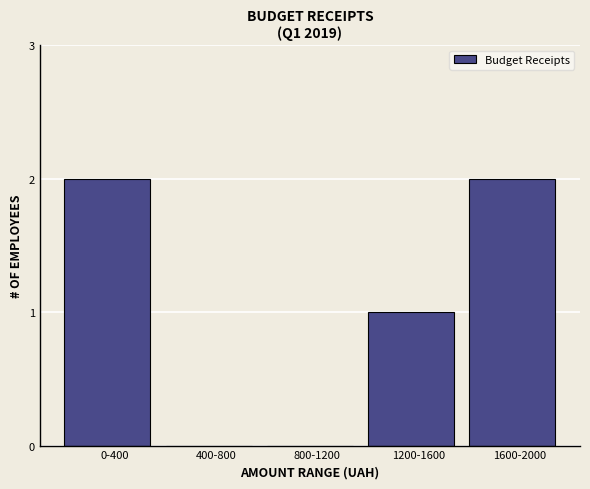

Reading right to left, extract all data points from this chart.

1600-2000=2	1200-1600=1	800-1200=0	400-800=0	0-400=2